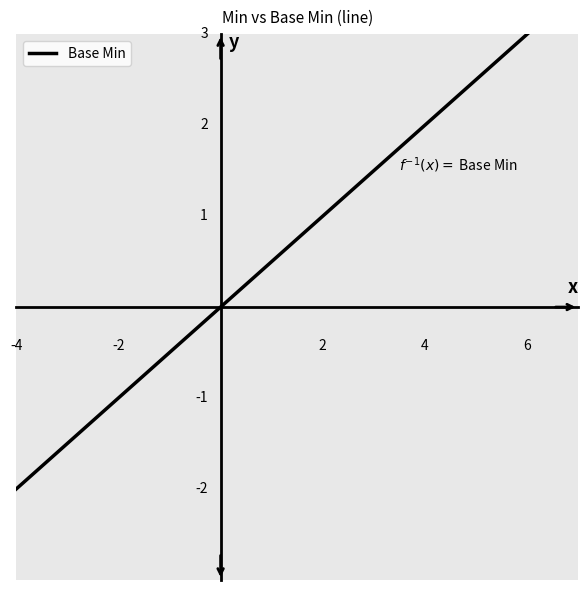

What is the difference between the maximum and minimum values?

5.2